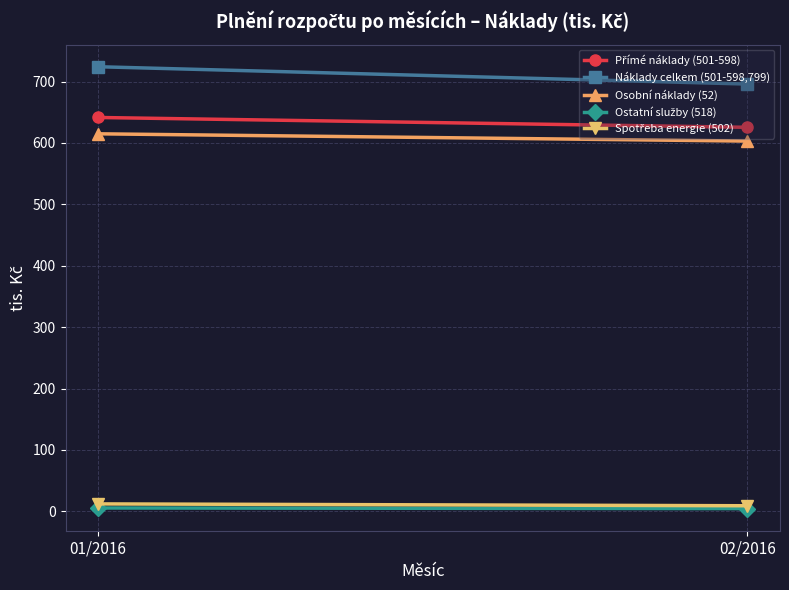

What position from the left is 02/2016?

2